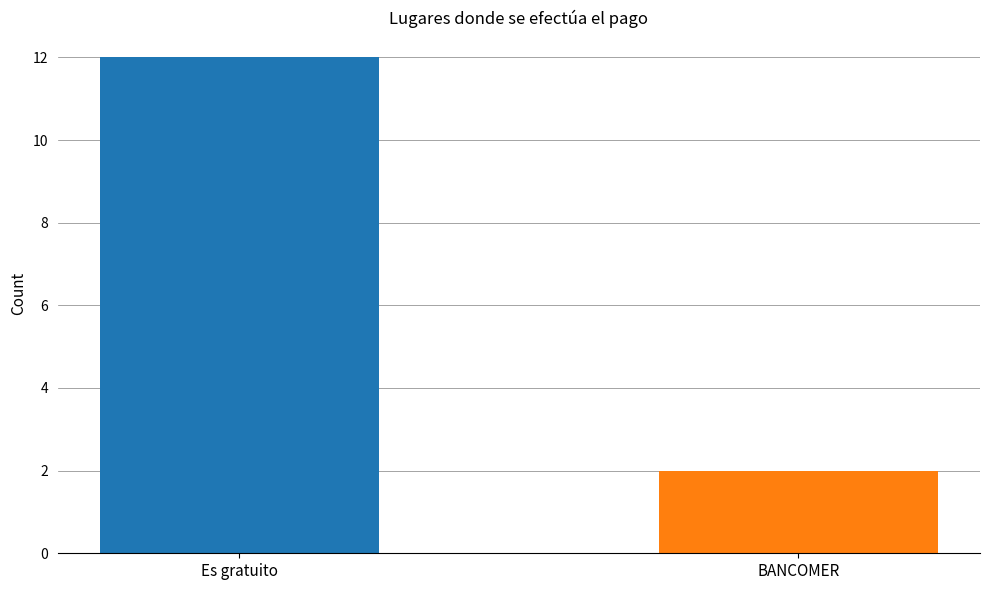

What is the maximum value shown in the chart?

12